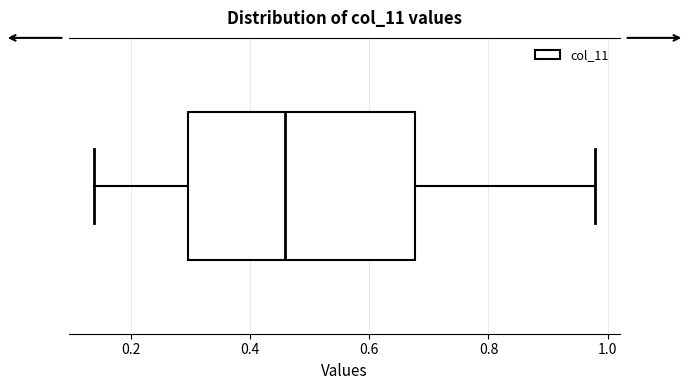

Transcribe this box plot: give where the median line is, the range the box spans, and where the two whiskers end, as read against the x-axis. The values are not printed on the chart, so give them approximately, as read against the axis.

median 0.46, box 0.30 to 0.68, whiskers 0.14 to 0.98